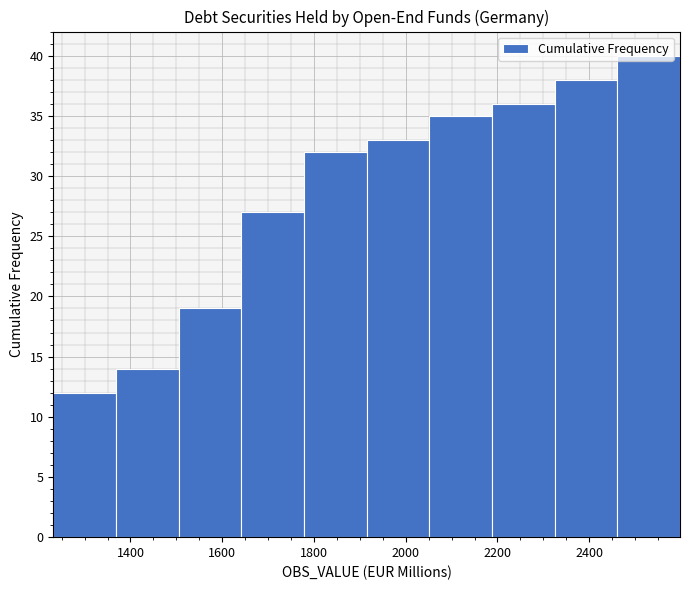

What is the height of the bar covering 2460 to 2600 on the x-axis? Neither the bar edges nor the heights are printed on the chart, so give them approximately, as read against the axes.

40